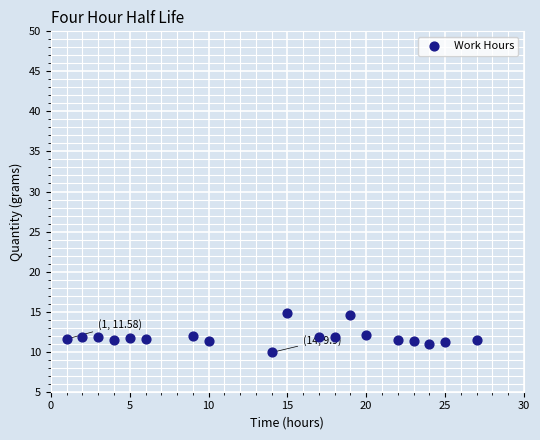

What is the range of Y values (max minus min)?

4.9